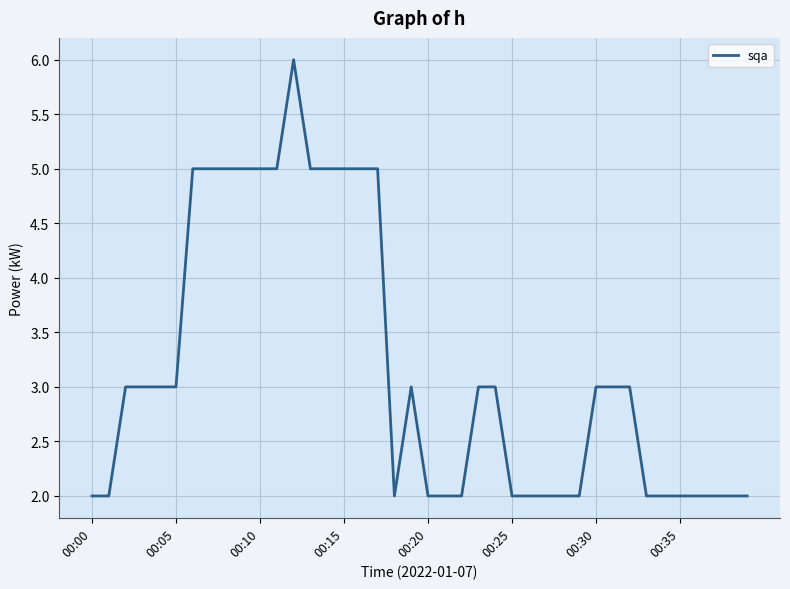

What is the difference between the maximum and minimum values?

4